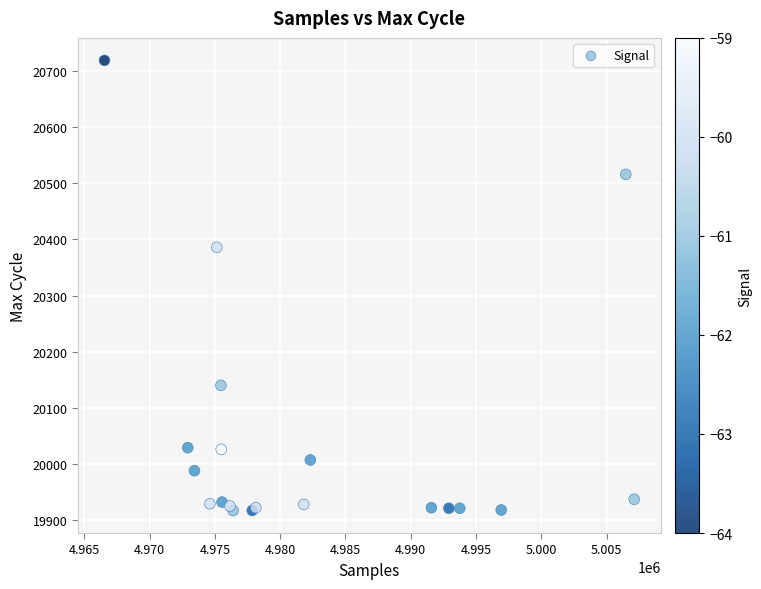

What Y value in the scatter plot is closest to 20318?

20386